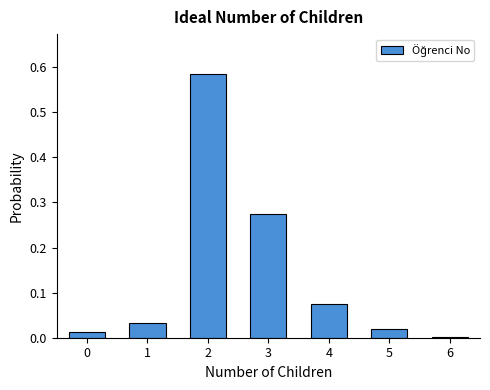

True or false: the data shows 0.0 at 6.

True